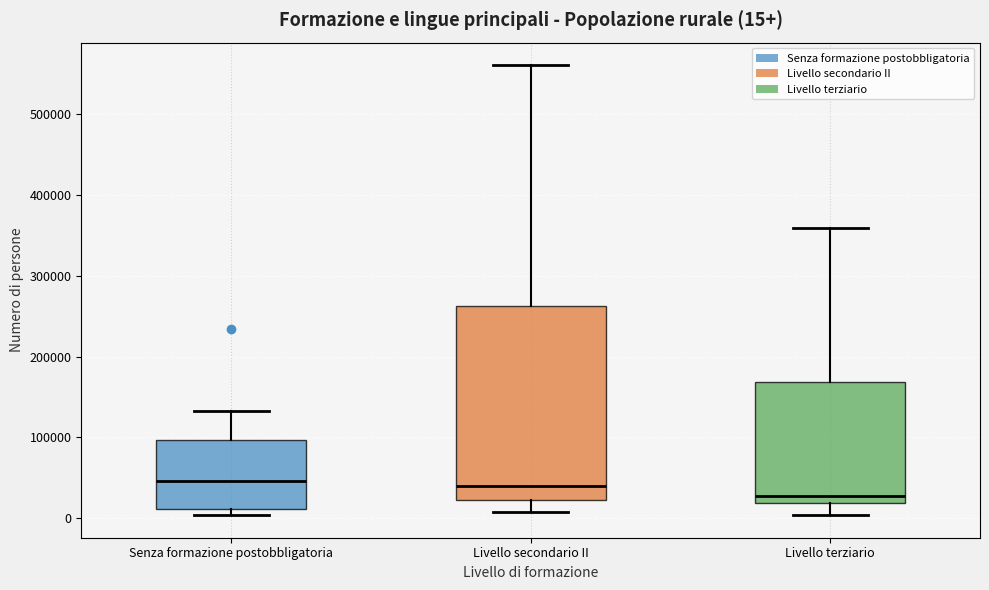

Comparing the boxes themselves (not the whiskers), which one is the tallest?

Livello secondario II